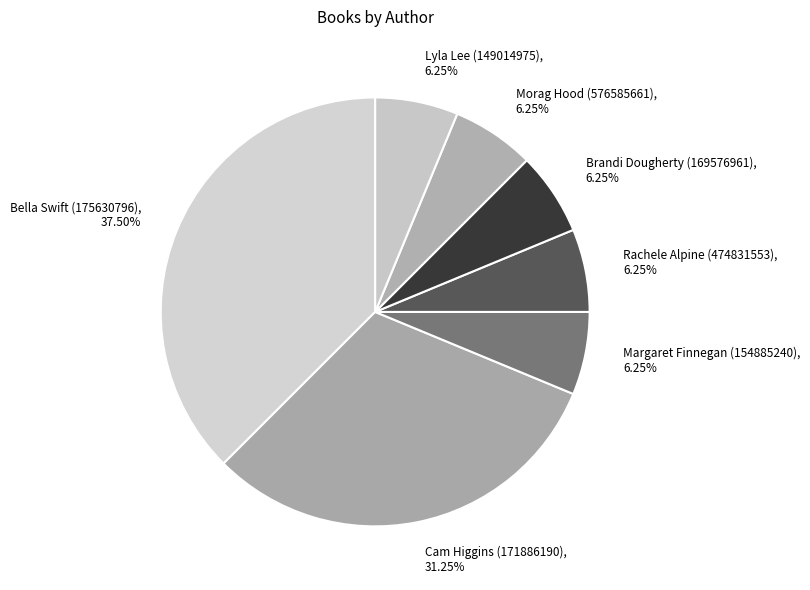

Which category has the biggest portion of the pie?

Bella Swift (175630796)